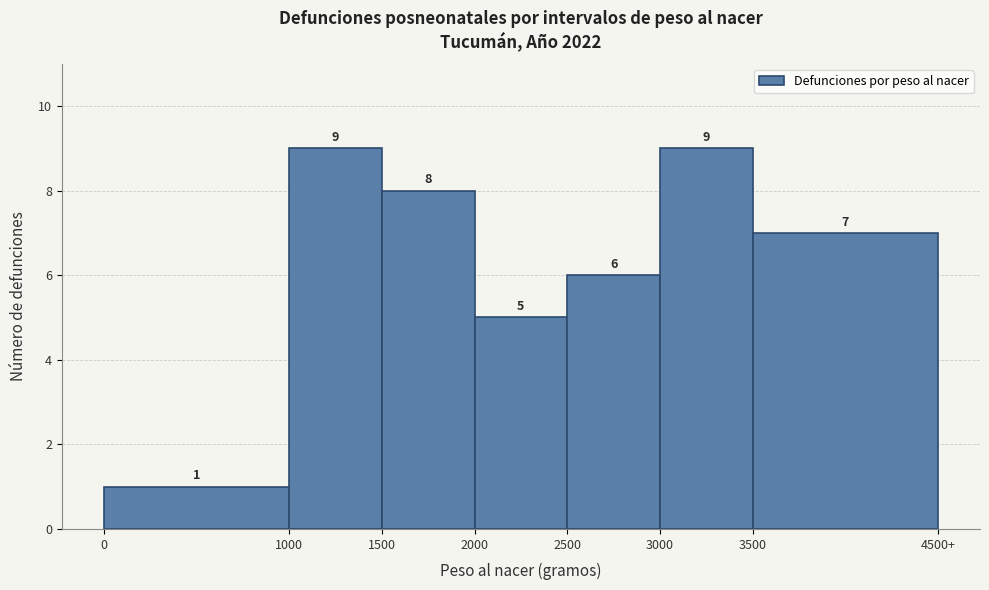

Reading left to right, extract all data points from this chart.

1	9	8	5	6	9	7